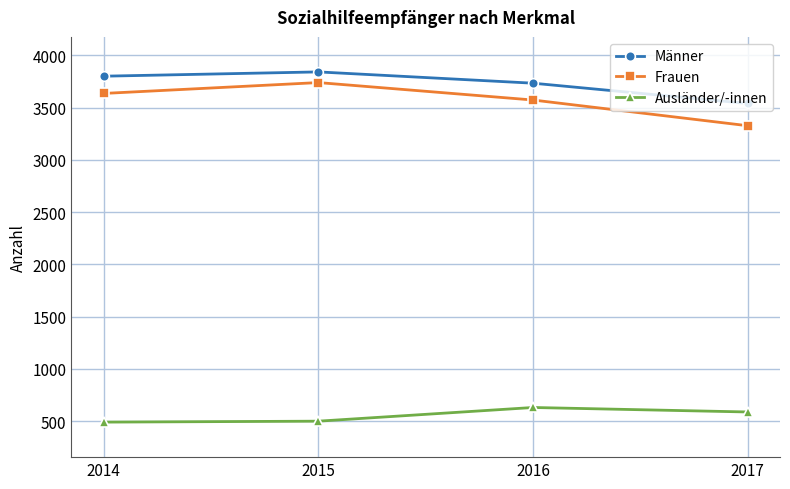

Is the value of Ausländer/-innen at 2014 greater than the value of Frauen at 2015?

No